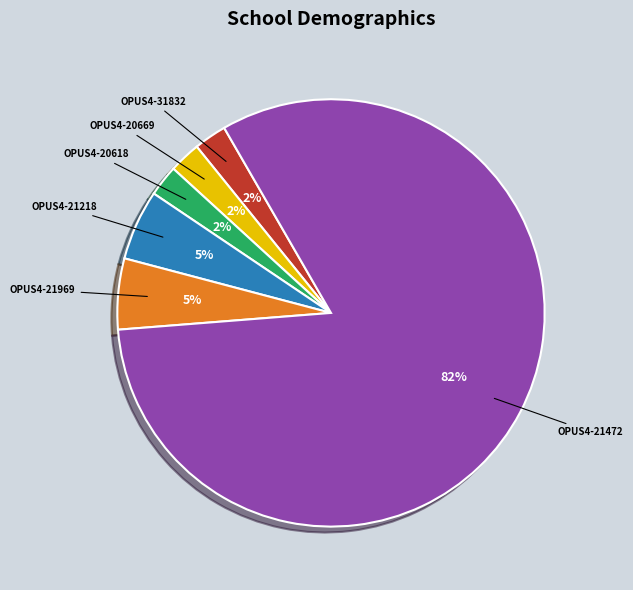

How many segments does this pie chart have?

6